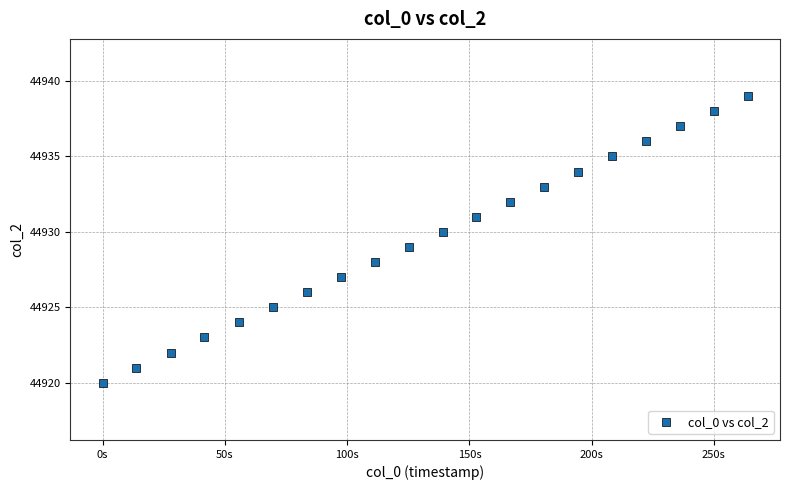

What is the range of Y values (max minus min)?

19